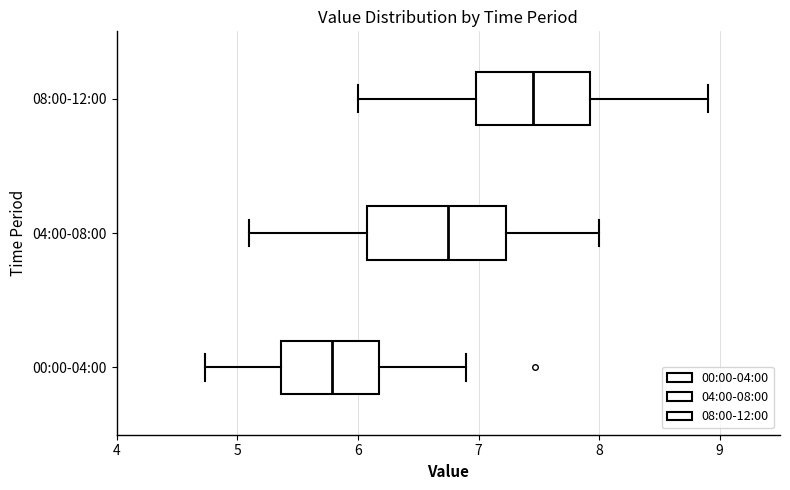

Which box is the widest, from its left edge to its right edge?

04:00-08:00